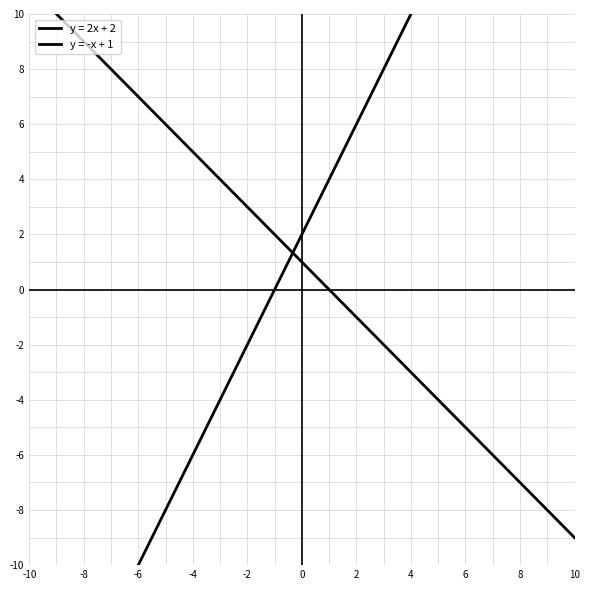

Rank the categories by y = -x + 1 value from lowest to highest.

19, 18, 17, 16, 15, 14, 13, 12, 11, 10, 9, 8, 7, 6, 5, 4, 3, 2, 1, 0